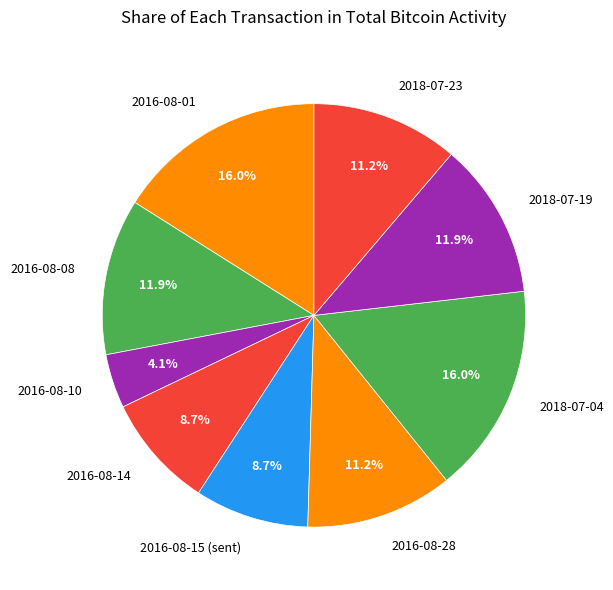

Do 2018-07-23 and 2018-07-19 together represent more than half of the pie?

No